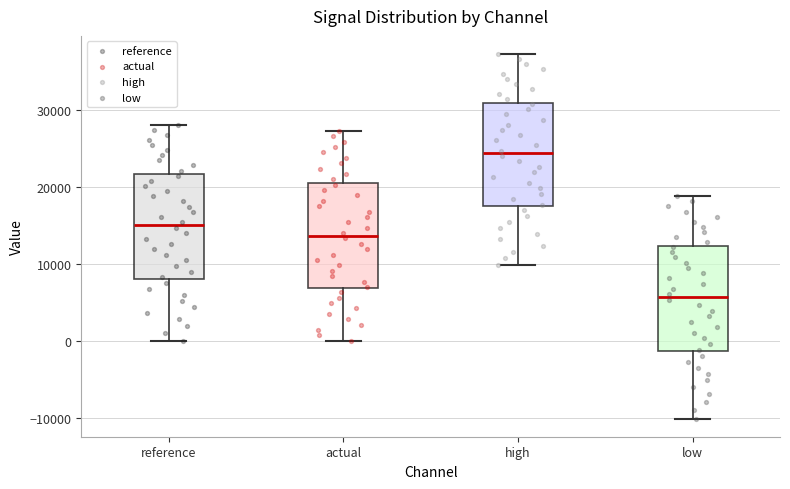

Reading left to right, read every box against the y-axis: the position of its median line, the range the box covers, and the ends of its whiskers. The values are not printed on the chart, so give them approximately, as read against the axis.

reference: median 15000, box 8000 to 22000, whiskers 0 to 28000
actual: median 14000, box 7000 to 20000, whiskers 0 to 27000
high: median 24000, box 17000 to 31000, whiskers 10000 to 37000
low: median 6000, box -1000 to 12000, whiskers -10000 to 19000